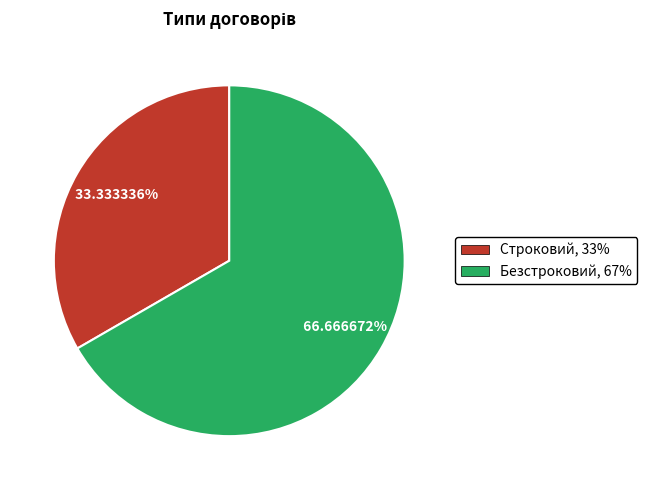

Is there any slice that represents more than half of the pie?

Yes